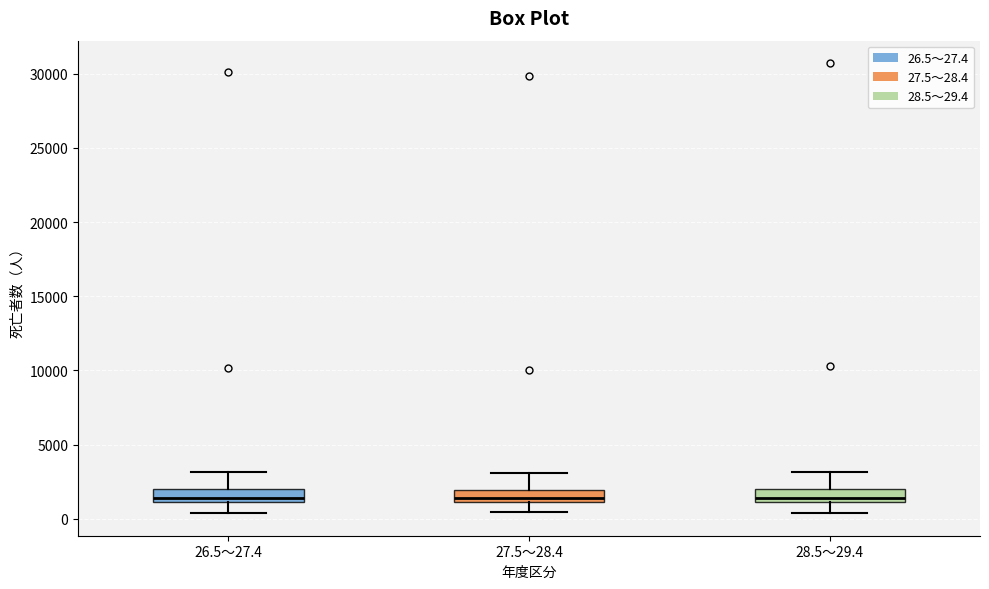

Where does the median line of the box for 28.5～29.4 sit on the y-axis? The values are not printed on the chart, so give them approximately, as read against the axis.

1500